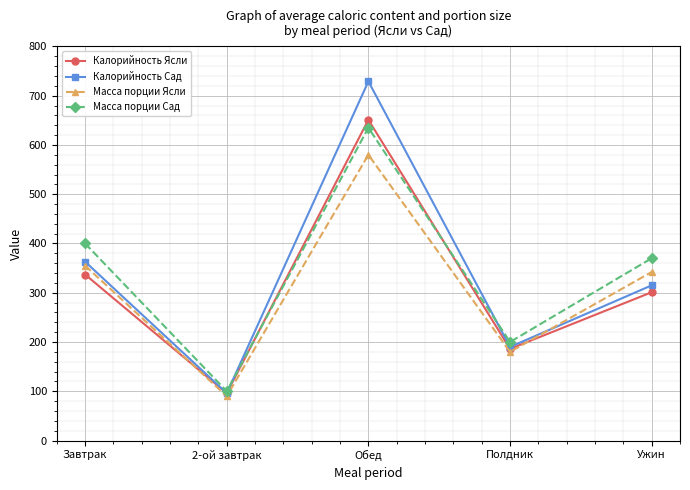

What is the label of the 1st point from the right?

Ужин